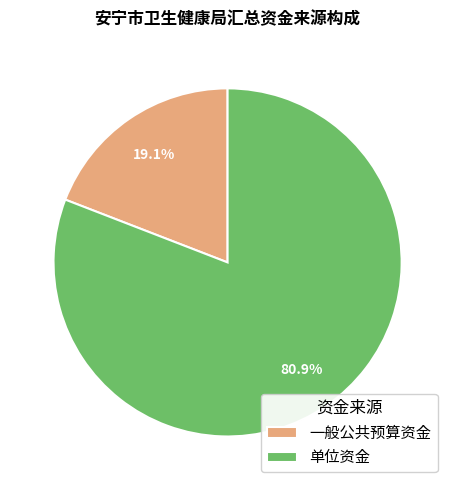

Count the number of slices in the pie.

2